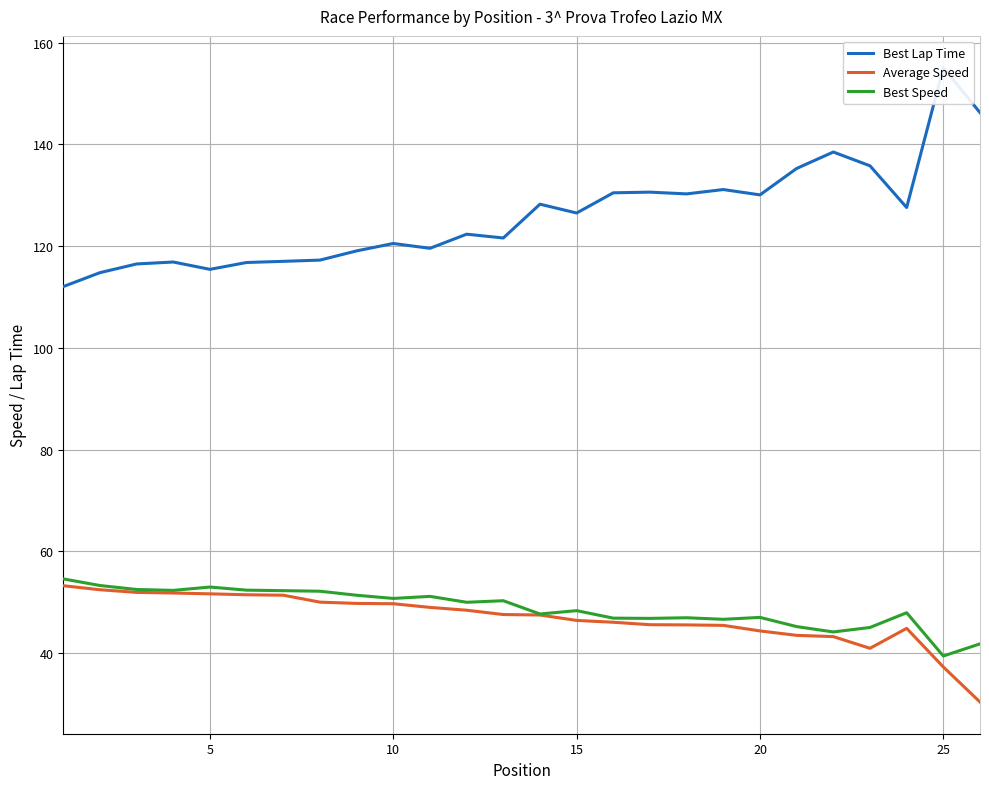

Reading left to right, transcribe all the data shown in this chart.

Best Lap Time: 112.1	114.8	116.5	116.9	115.4	116.8	117.0	117.3	119.1	120.5	119.6	122.3	121.6	128.2	126.5	130.5	130.6	130.3	131.1	130.1	135.3	138.5	135.8	127.6	155.1	146.2
Average Speed: 53.3	52.5	52.0	51.8	51.7	51.5	51.4	50.0	49.8	49.7	49.0	48.5	47.6	47.5	46.5	46.1	45.6	45.6	45.5	44.4	43.5	43.3	41.0	44.9	37.3	30.4
Best Speed: 54.6	53.3	52.5	52.4	53.0	52.4	52.3	52.2	51.4	50.8	51.2	50.0	50.3	47.7	48.4	46.9	46.9	47.0	46.7	47.1	45.2	44.2	45.1	48.0	39.5	41.9